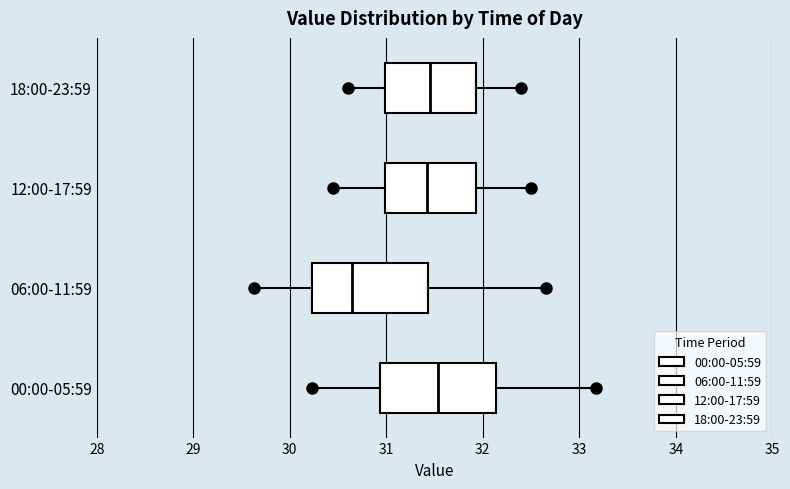

Reading bottom to top, transcribe this box plot: for each box, give where its median line is, the range the box spans, and where its two whiskers end, as read against the x-axis. The values are not printed on the chart, so give them approximately, as read against the axis.

00:00-05:59: median 31.5, box 30.9 to 32.1, whiskers 30.2 to 33.2
06:00-11:59: median 30.7, box 30.2 to 31.4, whiskers 29.6 to 32.7
12:00-17:59: median 31.4, box 31.0 to 31.9, whiskers 30.5 to 32.5
18:00-23:59: median 31.5, box 31.0 to 31.9, whiskers 30.6 to 32.4